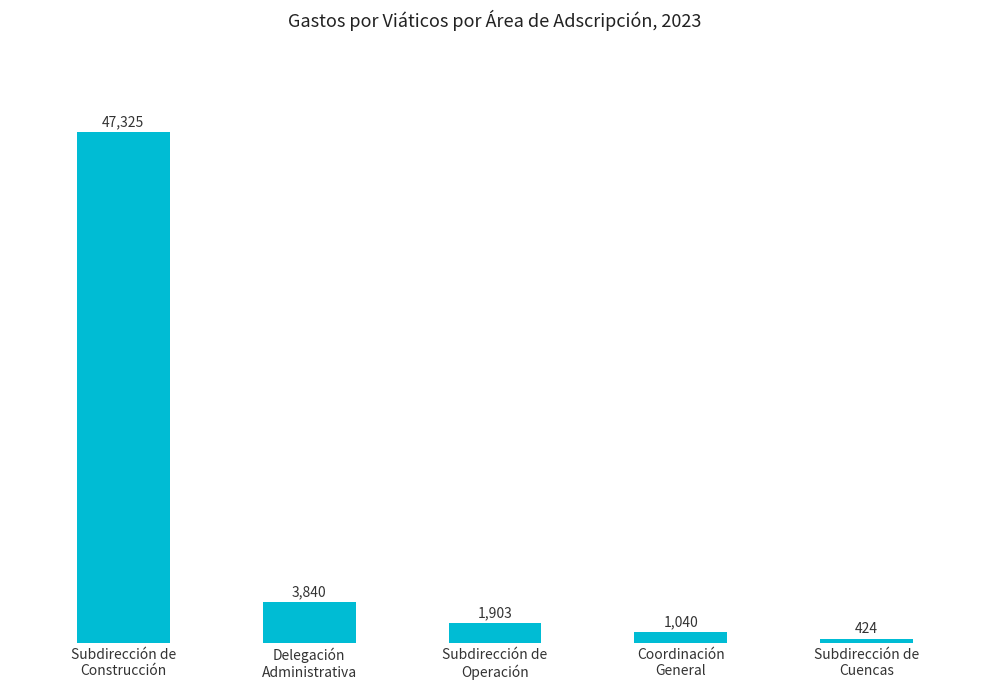

What is the minimum value shown in the chart?

424.0